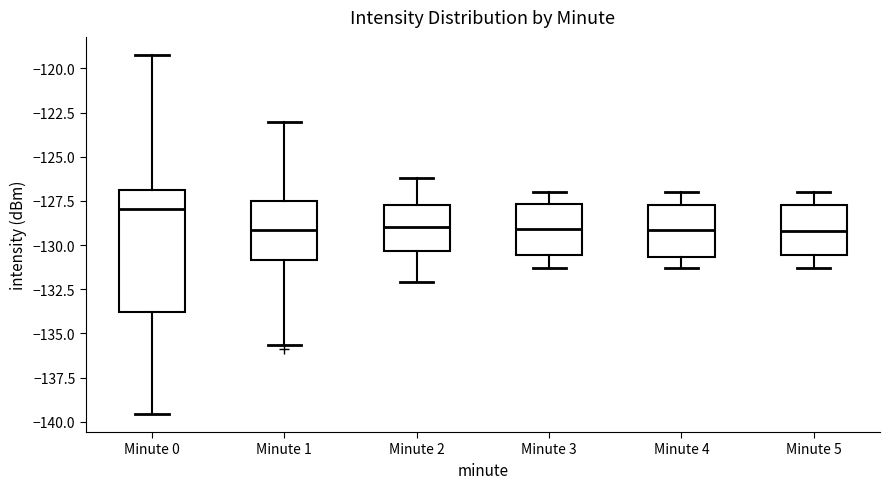

Where is the lower edge of the box for Minute 2 on the y-axis? The values are not printed on the chart, so give them approximately, as read against the axis.

-130.5